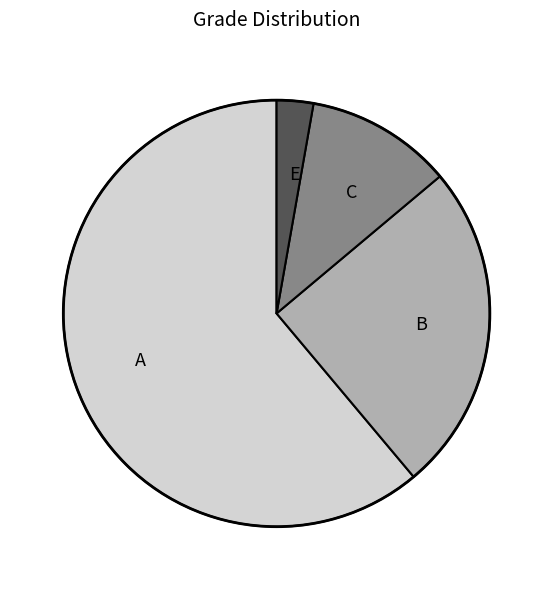

Is there a majority slice in this chart?

Yes